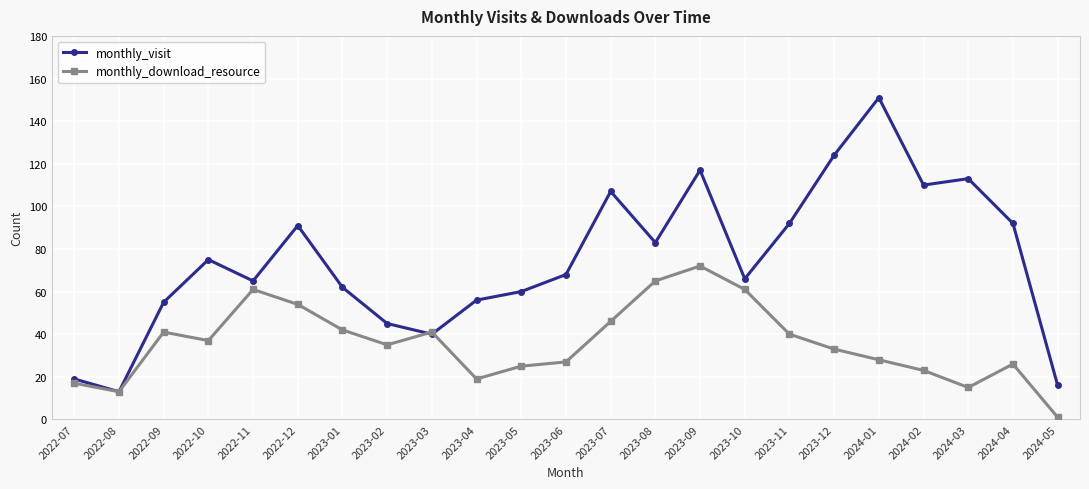

Count the number of data series in this chart.

2